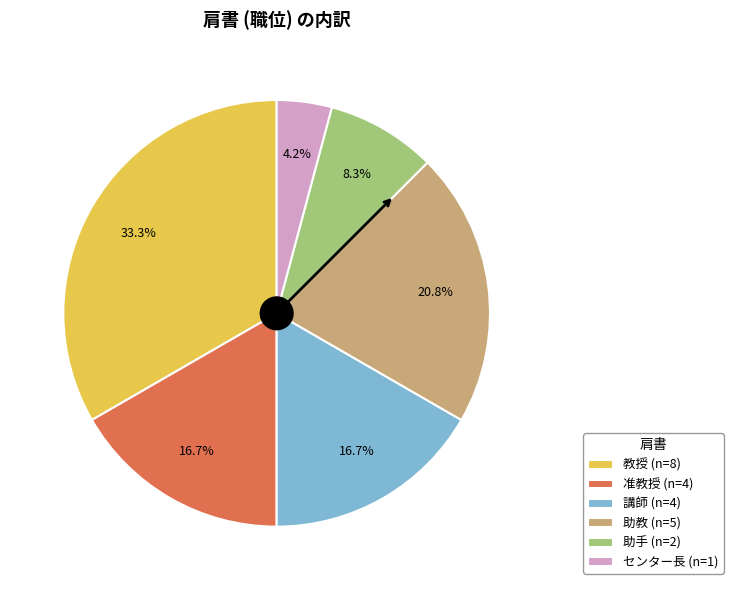

Does any single category account for the majority?

No